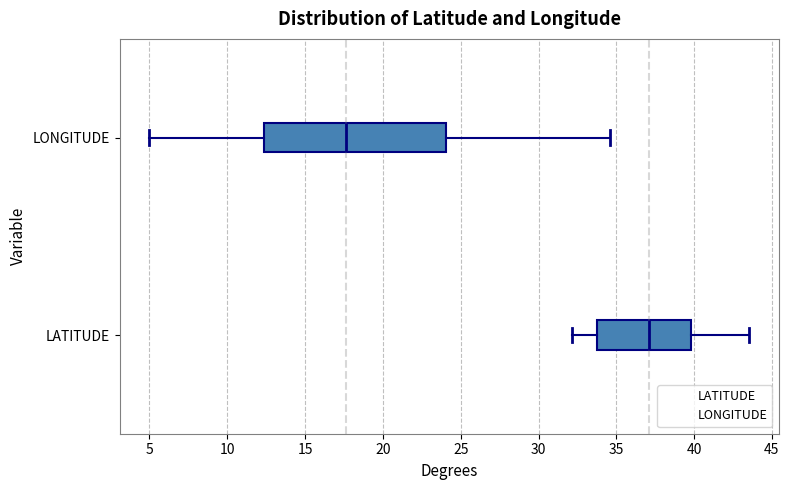

Which box has the furthest to the right median line?

LATITUDE